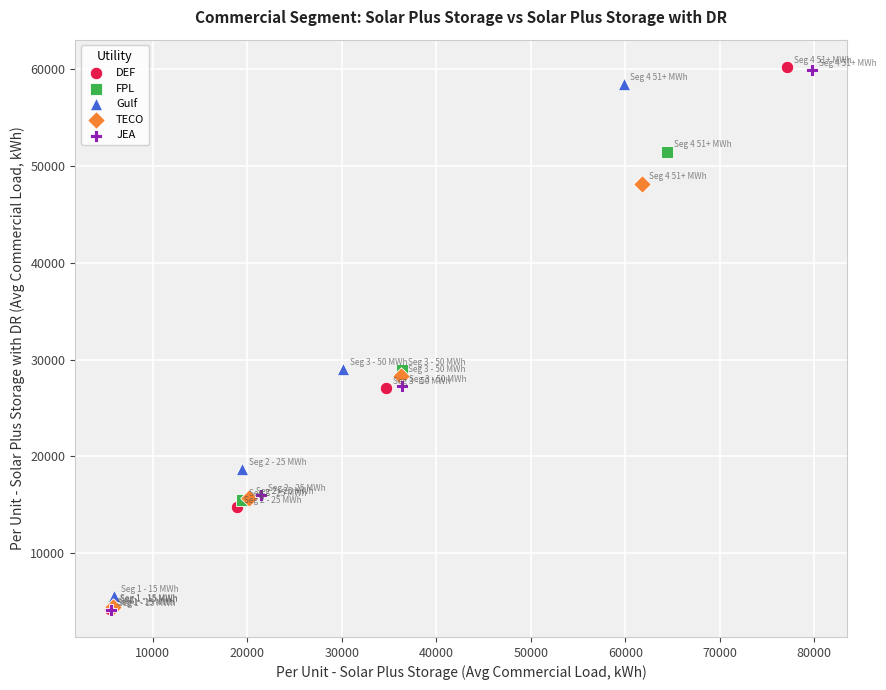

Which series has the largest Y range (max minus min)?

DEF